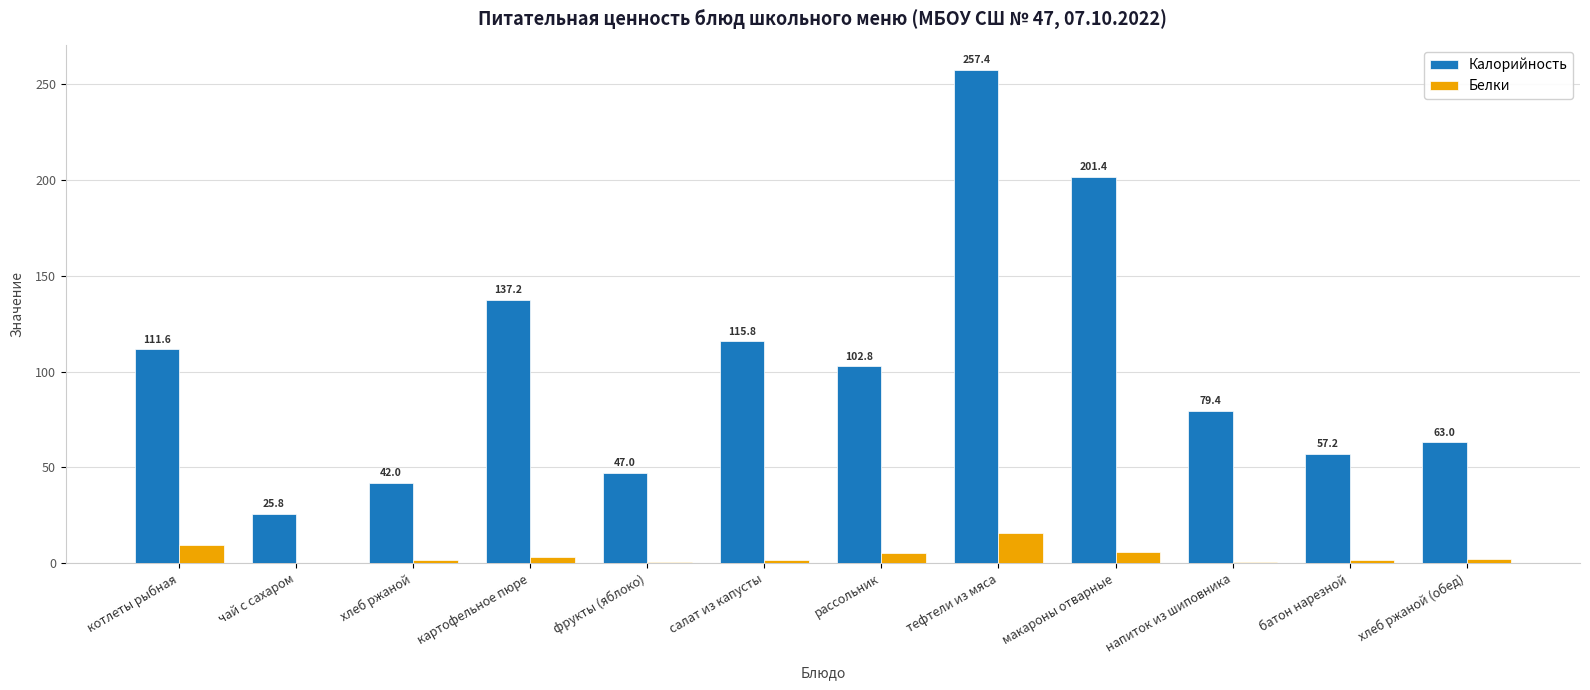

Is the value of Белки at котлеты рыбная greater than the value of Калорийность at макароны отварные?

No